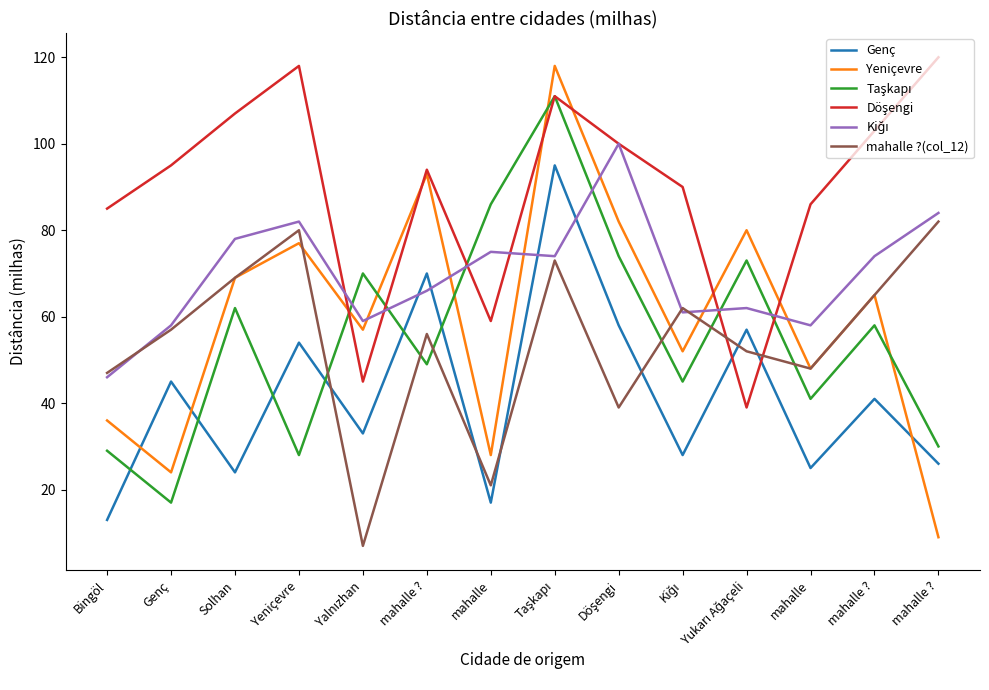

At which label does Kiğı first exceed 74?

Solhan